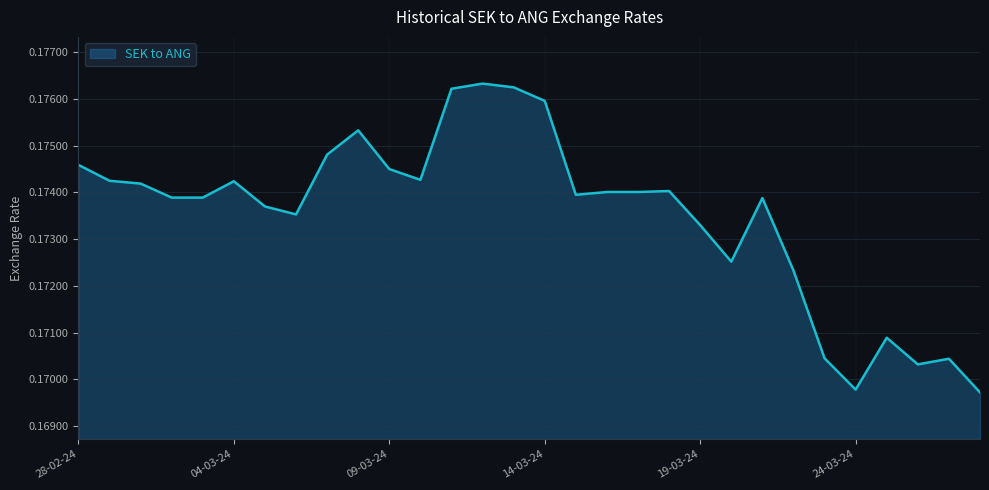

How many series are shown in this chart?

1